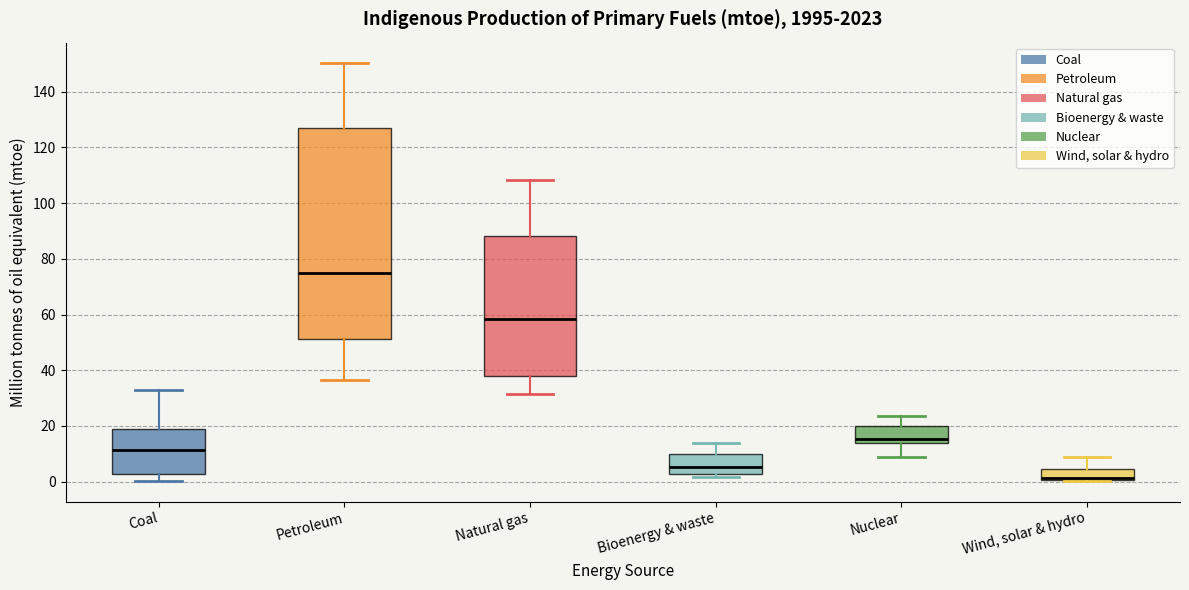

Reading left to right, transcribe this box plot: for each box, give where its median line is, the range the box spans, and where its two whiskers end, as read against the y-axis. The values are not printed on the chart, so give them approximately, as read against the axis.

Coal: median 12, box 2 to 18, whiskers 0 to 32
Petroleum: median 74, box 52 to 128, whiskers 36 to 150
Natural gas: median 58, box 38 to 88, whiskers 32 to 108
Bioenergy & waste: median 6, box 2 to 10, whiskers 2 (just below the box's lower edge) to 14
Nuclear: median 16, box 14 to 20, whiskers 8 to 24
Wind, solar & hydro: median 2 (drawn on the box's lower edge), box 0 to 4, whiskers 0 to 8